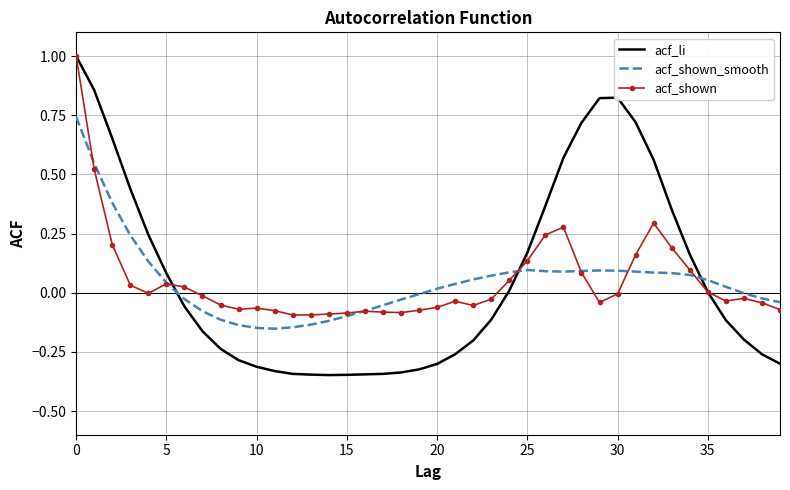

What is the greatest value displayed?

1.0